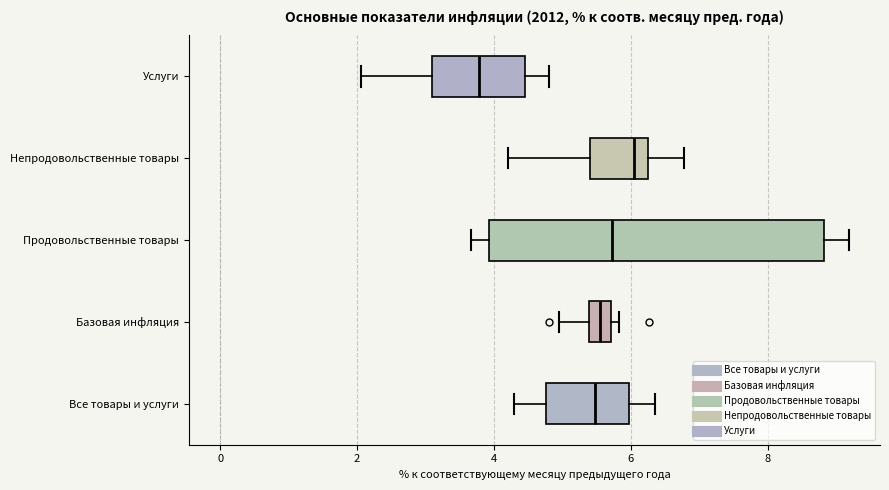

Which box has the furthest to the right median line?

Непродовольственные товары